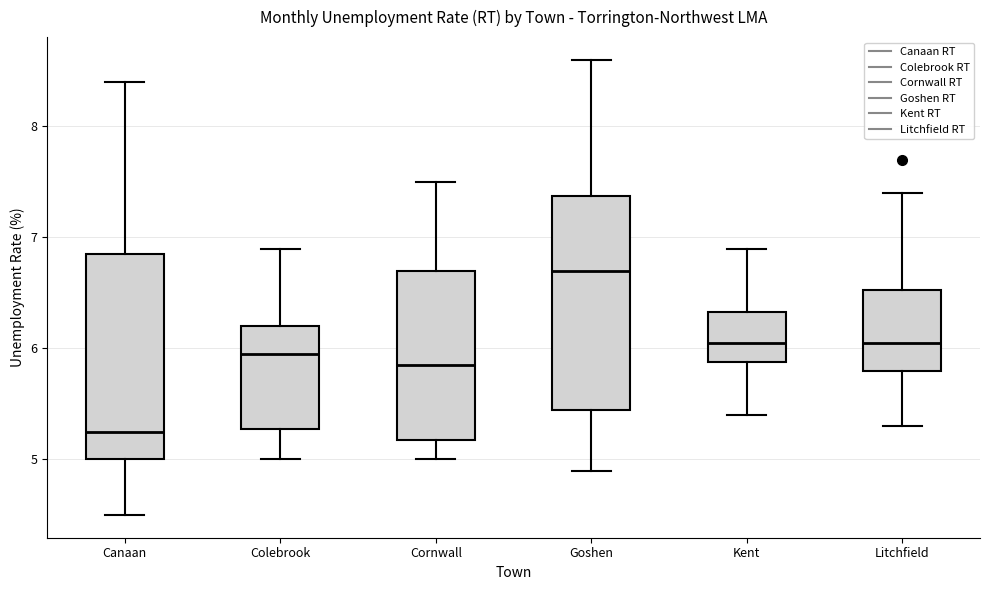

Where is the upper edge of the box for Canaan on the y-axis? The values are not printed on the chart, so give them approximately, as read against the axis.

6.9